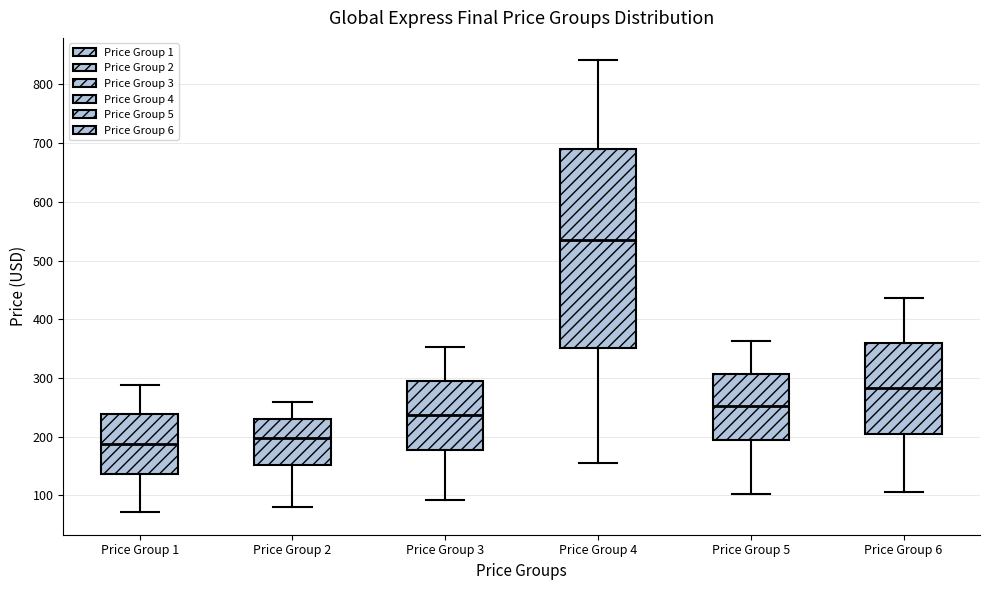

Comparing the boxes themselves (not the whiskers), which one is the tallest?

Price Group 4